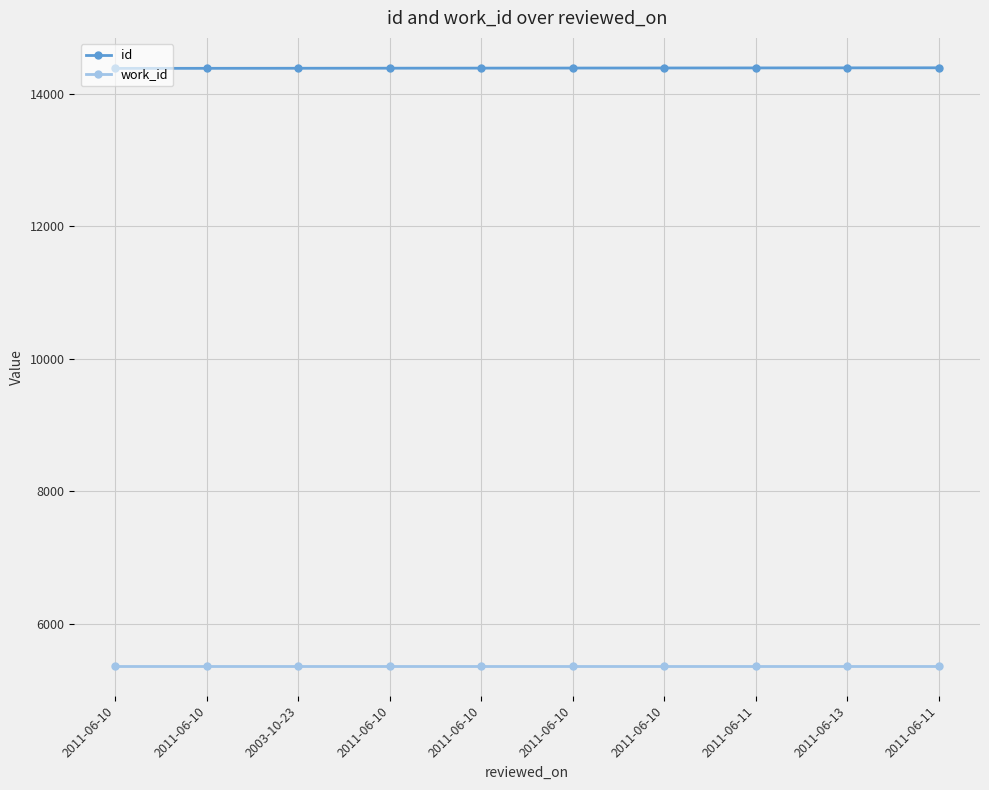

True or false: id and work_id intersect in this chart.

False